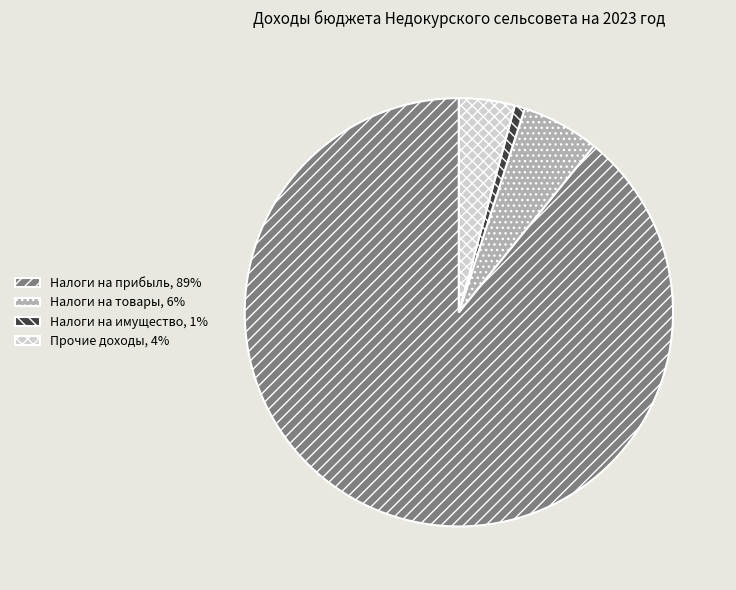

Between Налоги на имущество, 1% and Налоги на товары, 6%, which is larger?

Налоги на товары, 6%